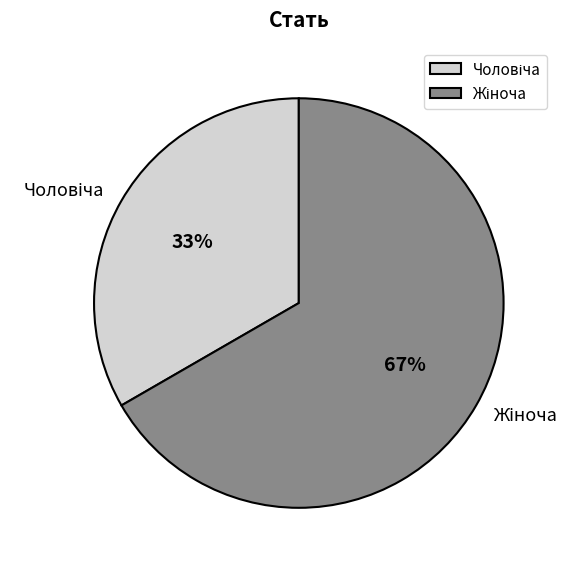

To the nearest percent, what is the average slice percentage?

50%